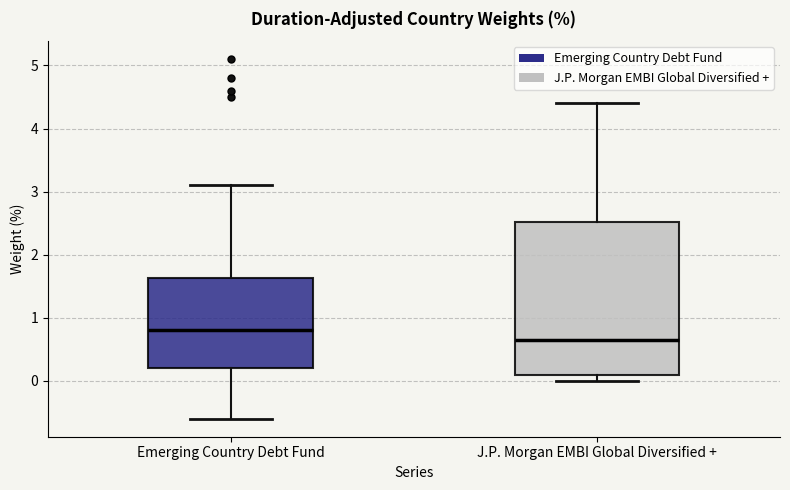

Where does the lower whisker of the box for Emerging Country Debt Fund end on the y-axis? The values are not printed on the chart, so give them approximately, as read against the axis.

-0.6